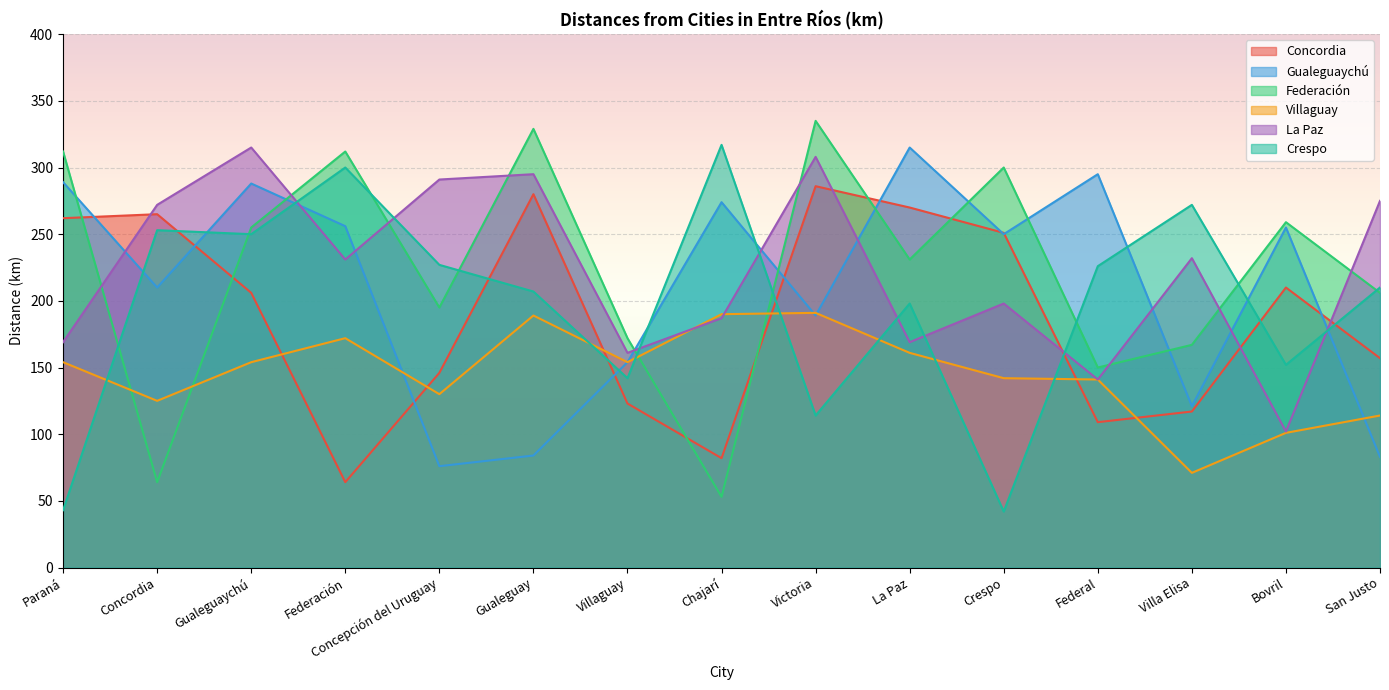

True or false: Federación has more than 2 interior local peaks.

True